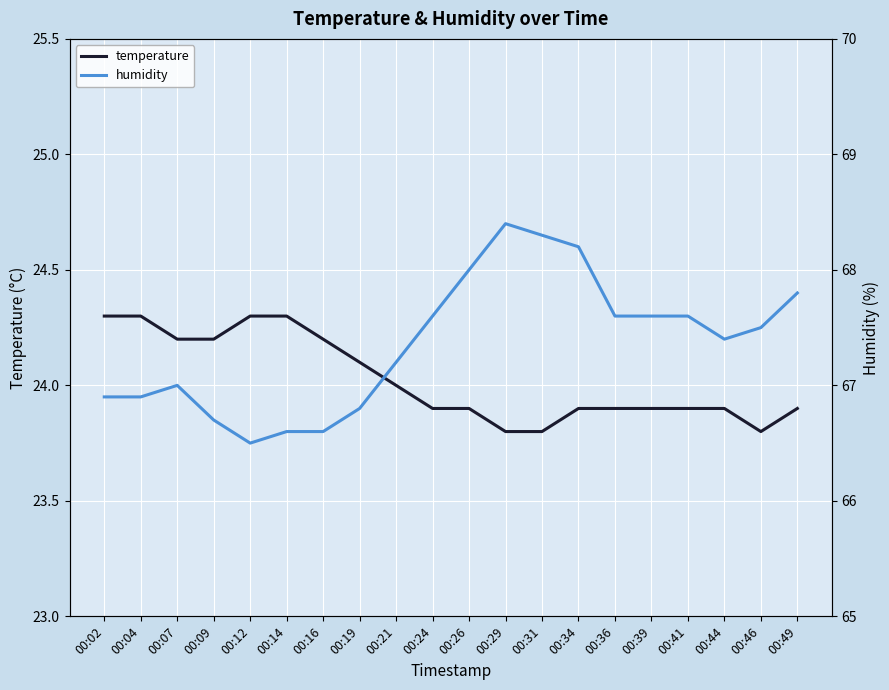

Which series has the widest spread of values?

humidity